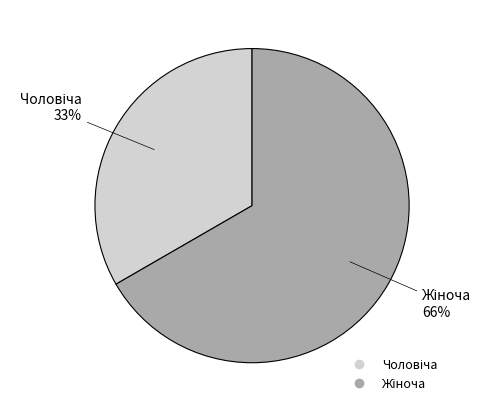

Which slice is the largest?

Жіноча